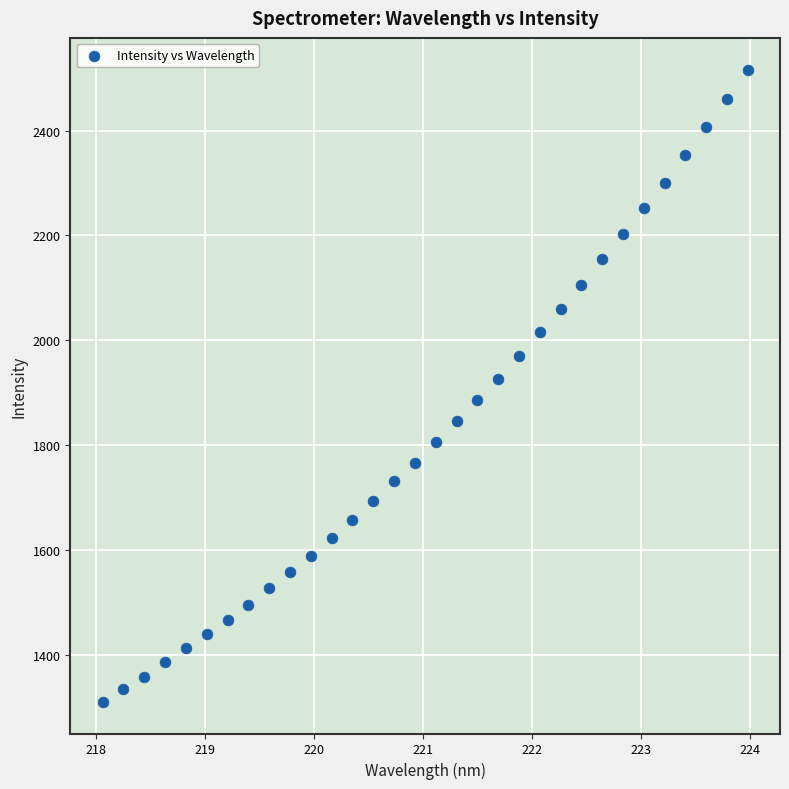

What is the range of X values (max minus min)?

5.9